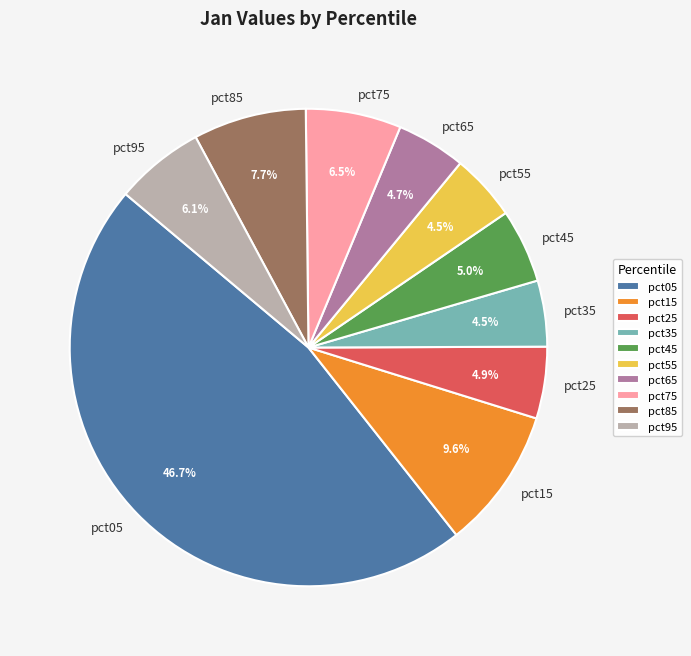

To the nearest percent, what is the difference between the largest and smallest slice percentages?

42%